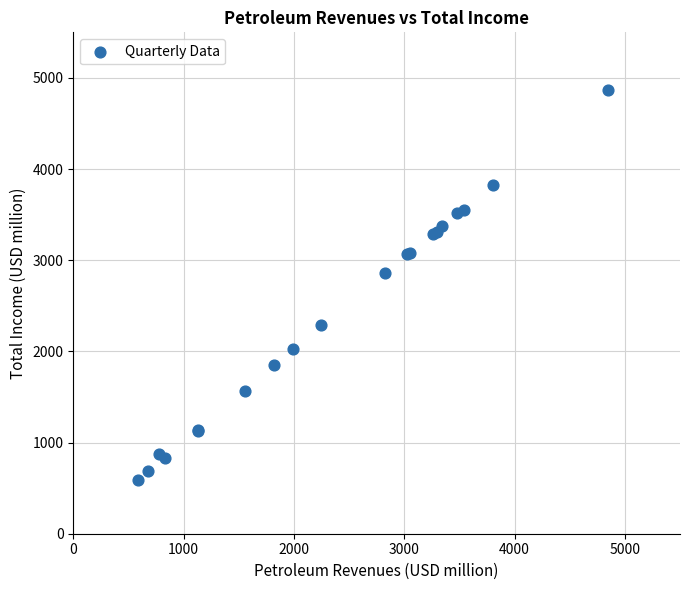

What Y value in the scatter plot is closest to 2728?

2857.6